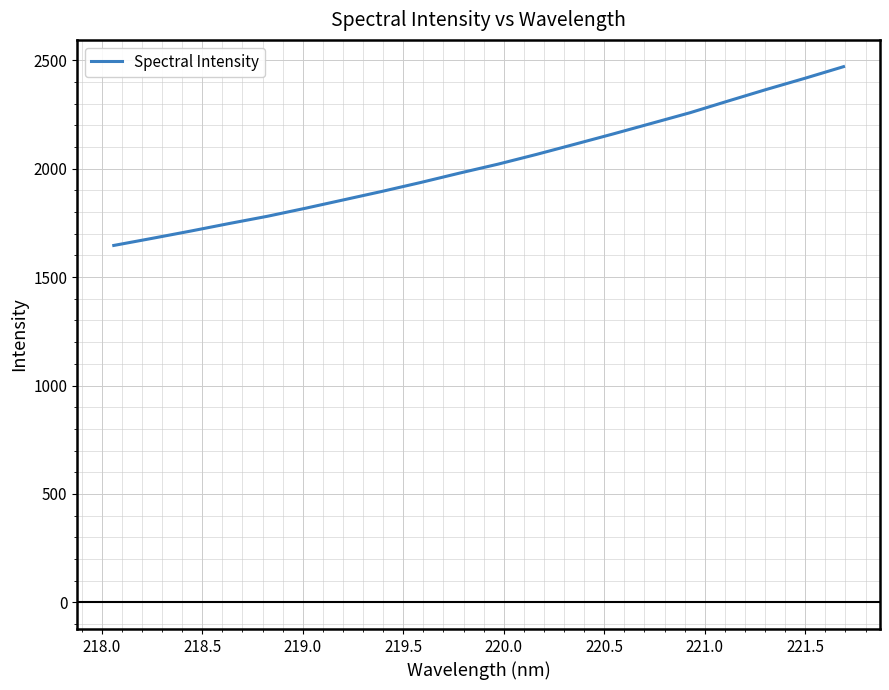

What is the difference between the maximum and minimum values?

824.8